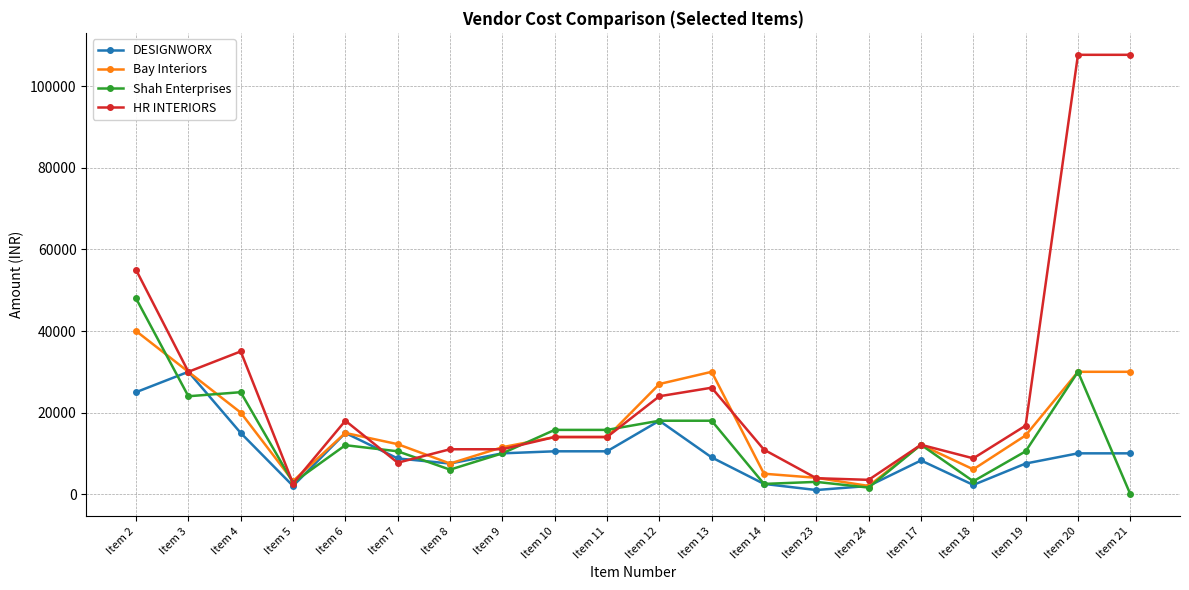

What are all the series names shown in the legend?

DESIGNWORX, Bay Interiors, Shah Enterprises, HR INTERIORS